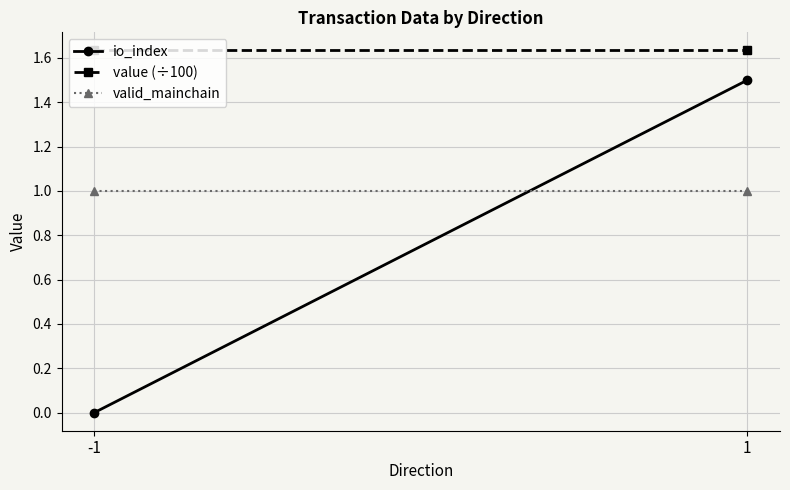

Reading left to right, extract all data points from this chart.

io_index: 0.0	1.5
value (÷100): 1.6	1.6
valid_mainchain: 1.0	1.0